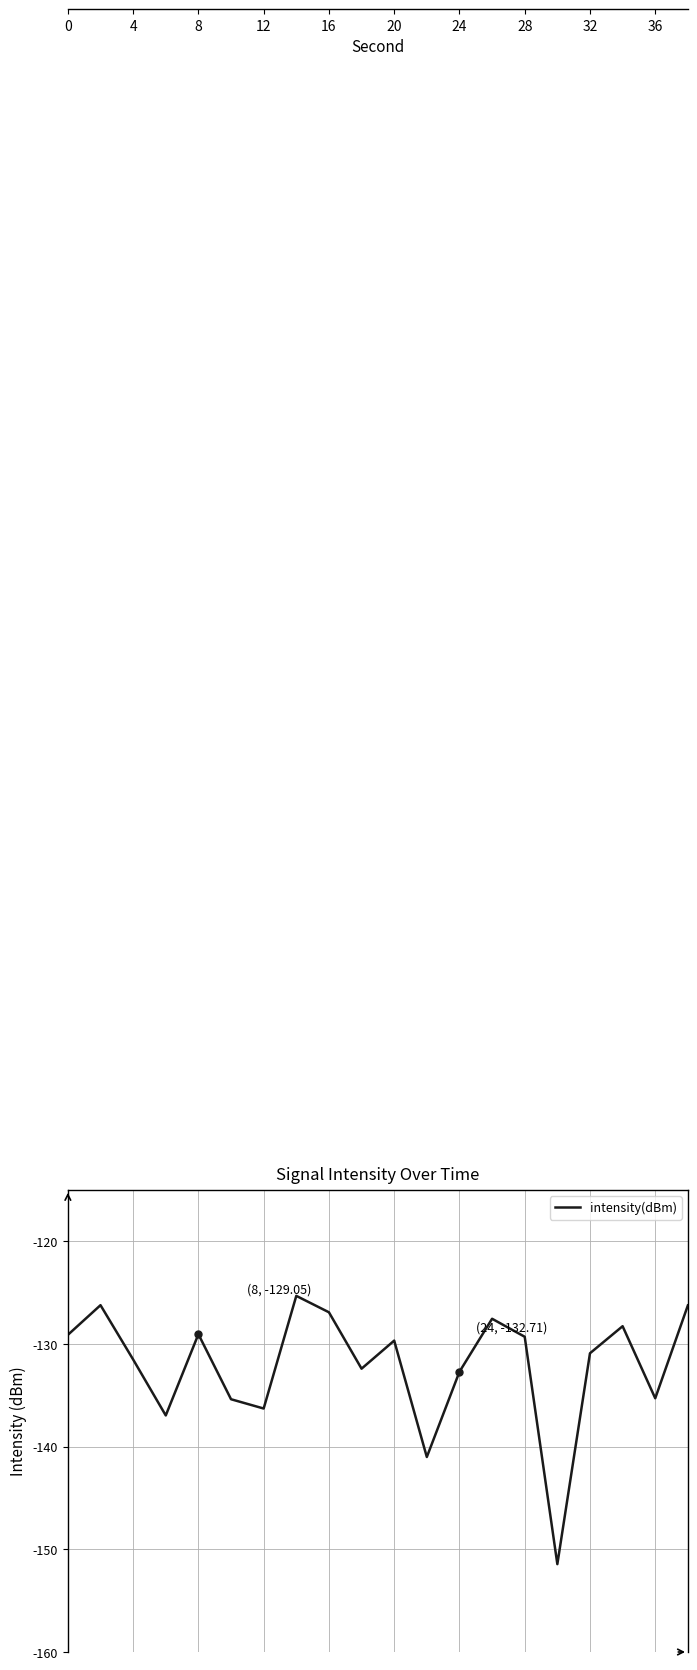

How many lines are shown in the chart?

1